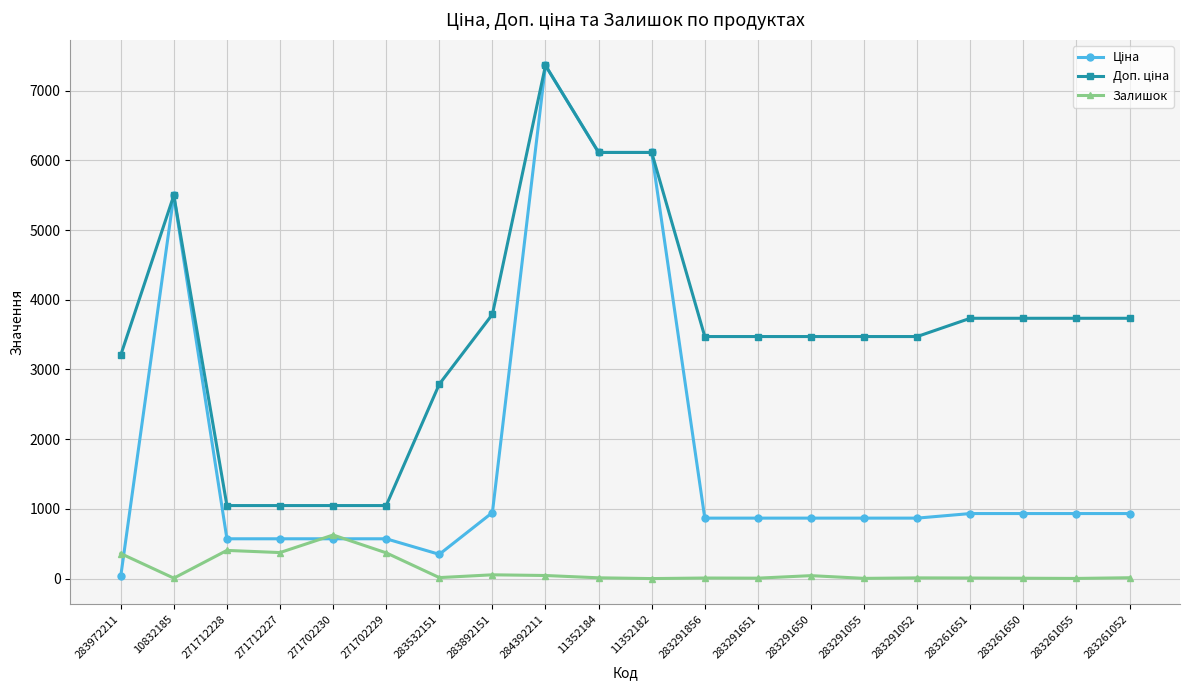

Is it true that Залишок equals 626.0 at 271702230?

True